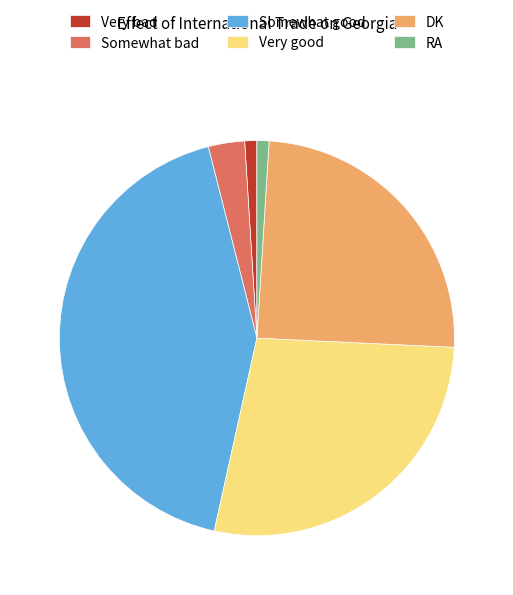

Is there any slice that represents more than half of the pie?

No